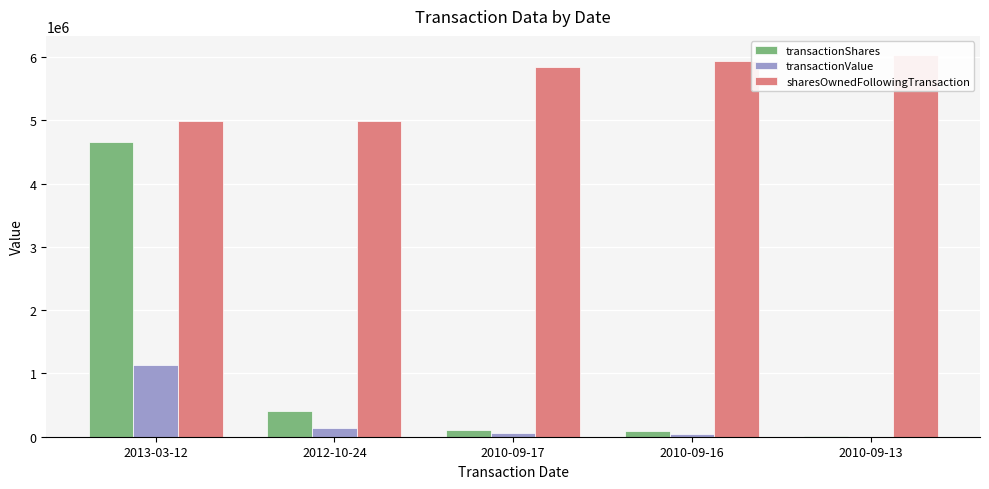

Reading left to right, list all the values displayed in this chart.

transactionShares: 4649997	400000	105500	90000	3750
transactionValue: 1136999	144000	52750	45000	1875
sharesOwnedFollowingTransaction: 4987497	4984372	5836372	5941872	6031872